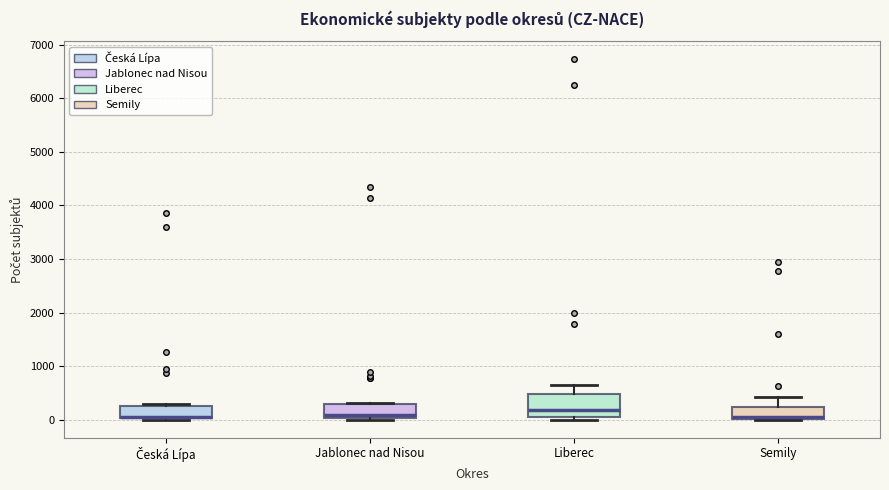

Where is the upper edge of the box for Semily on the y-axis? The values are not printed on the chart, so give them approximately, as read against the axis.

200